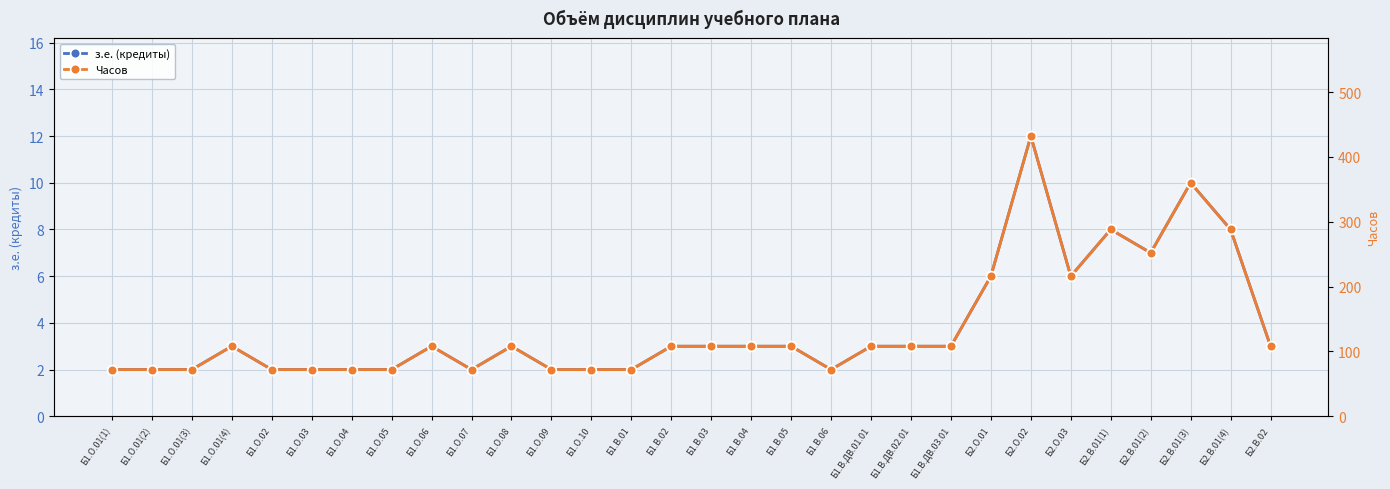

The з.е. (кредиты) series shows 3 at Б1.В.05. True or false?

True